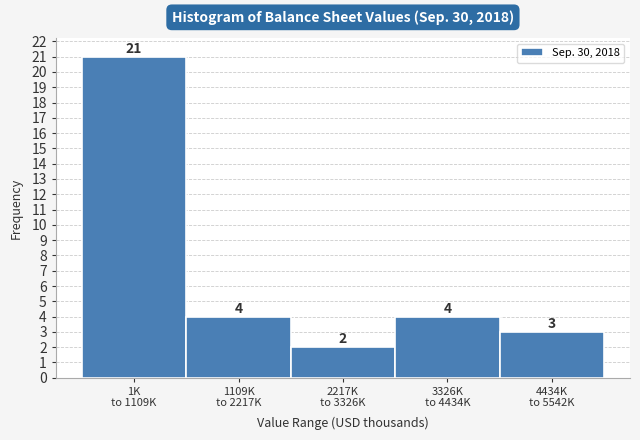

Reading left to right, transcribe all the data shown in this chart.

21	4	2	4	3